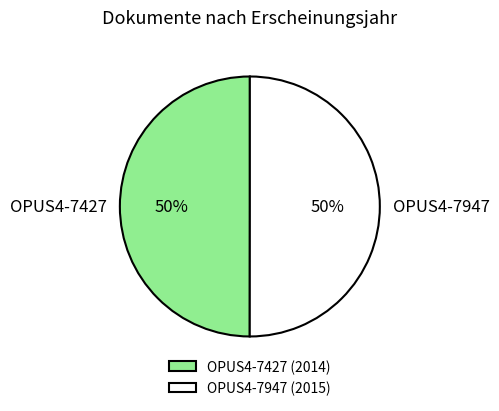

How many segments does this pie chart have?

2